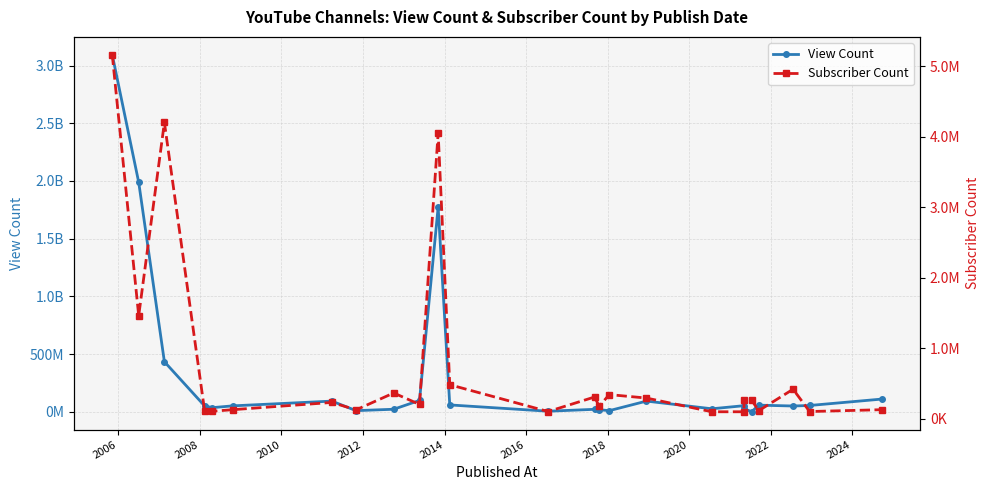

What position from the right is 2012?

21